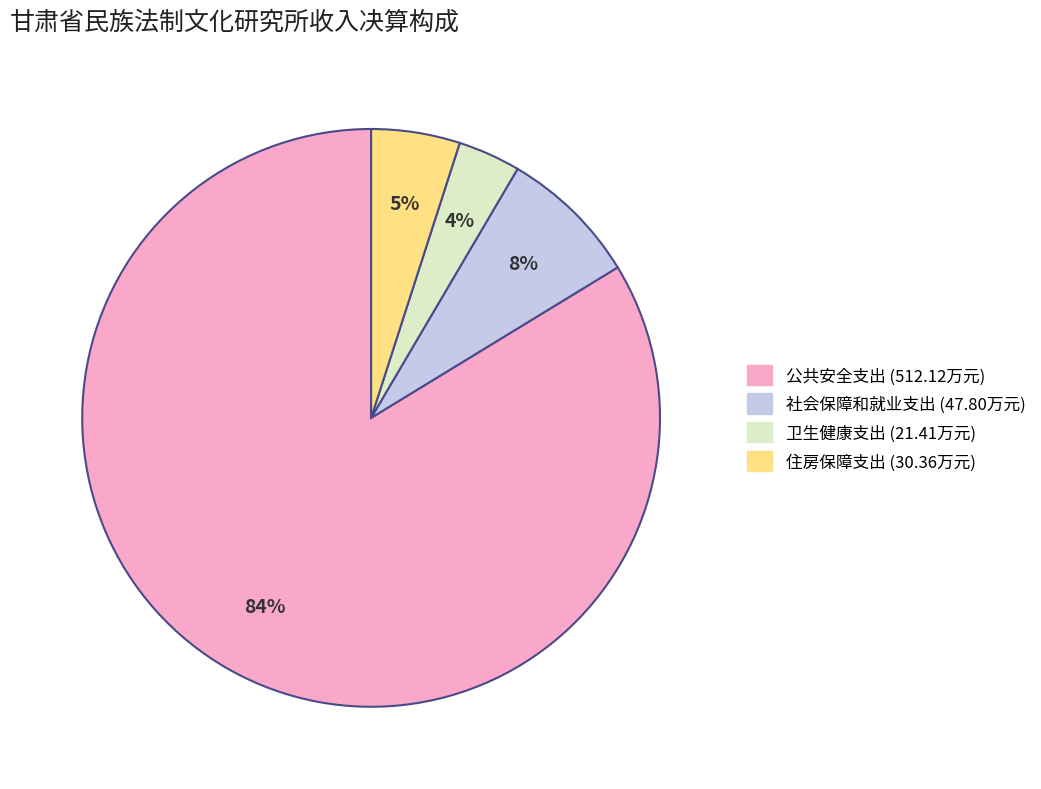

Is there a majority slice in this chart?

Yes